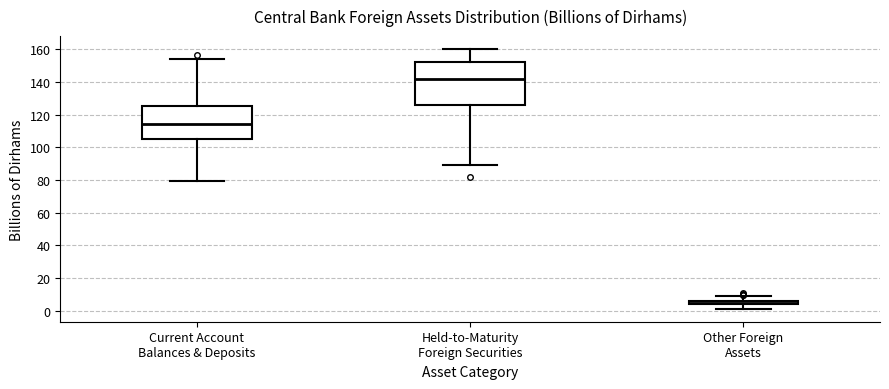

Which box's median line is the highest?

Held-to-Maturity Foreign Securities